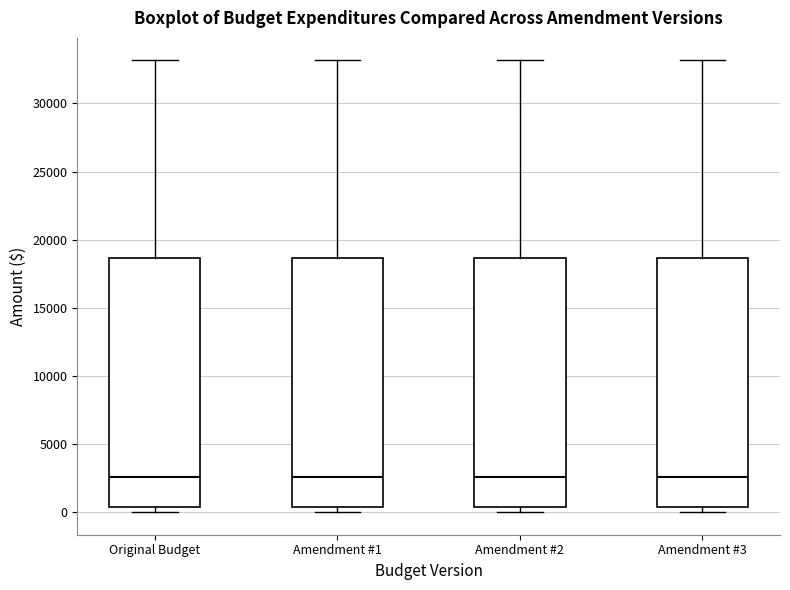

Reading left to right, read every box against the y-axis: the position of its median line, the range the box covers, and the ends of its whiskers. The values are not printed on the chart, so give them approximately, as read against the axis.

Original Budget: median 2500, box 500 to 18500, whiskers 0 to 33000
Amendment #1: median 2500, box 500 to 18500, whiskers 0 to 33000
Amendment #2: median 2500, box 500 to 18500, whiskers 0 to 33000
Amendment #3: median 2500, box 500 to 18500, whiskers 0 to 33000